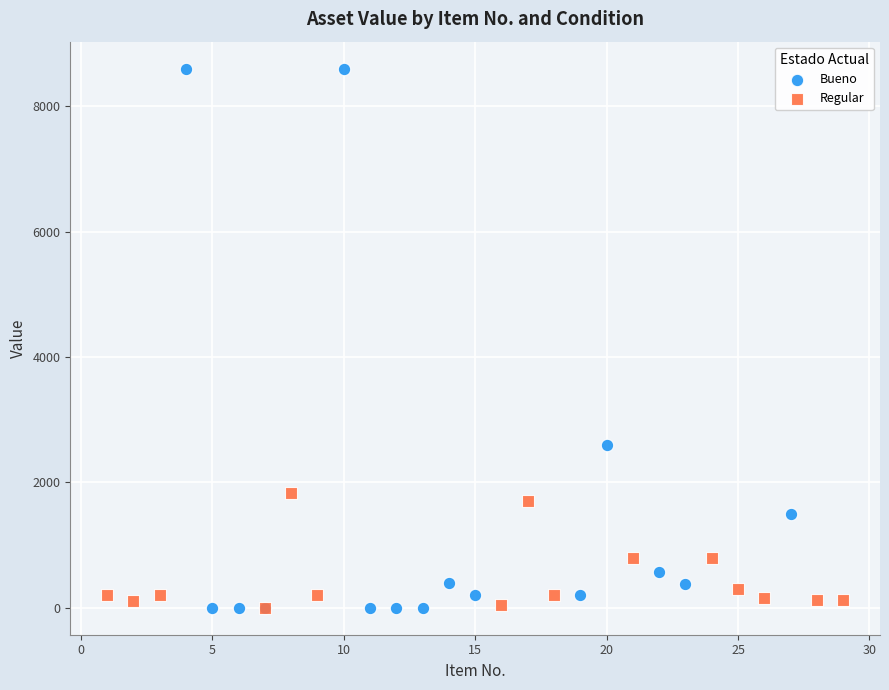

Which series has the largest Y range (max minus min)?

Bueno